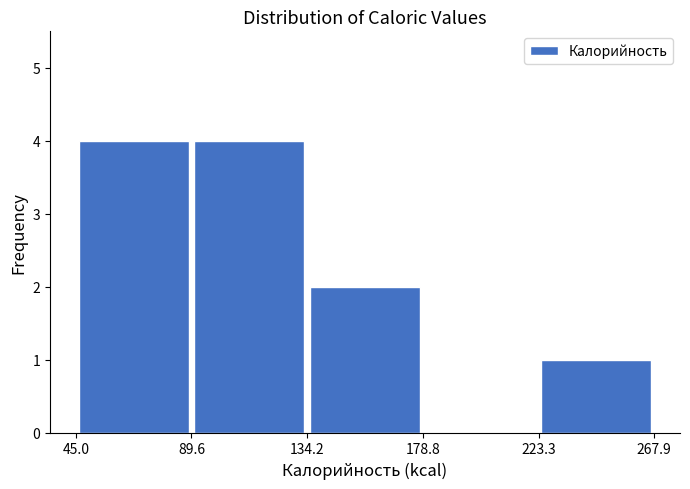

How tall is the bar that spans 223.3 to 267.9 on the x-axis? The values are not printed on the chart, so give them approximately, as read against the axis.

1